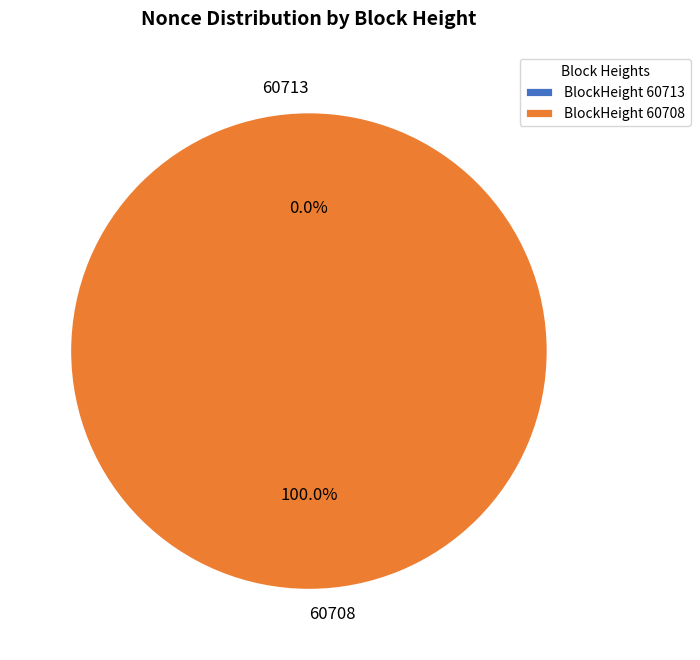

To the nearest percent, what is the difference between the largest and smallest slice percentages?

100%